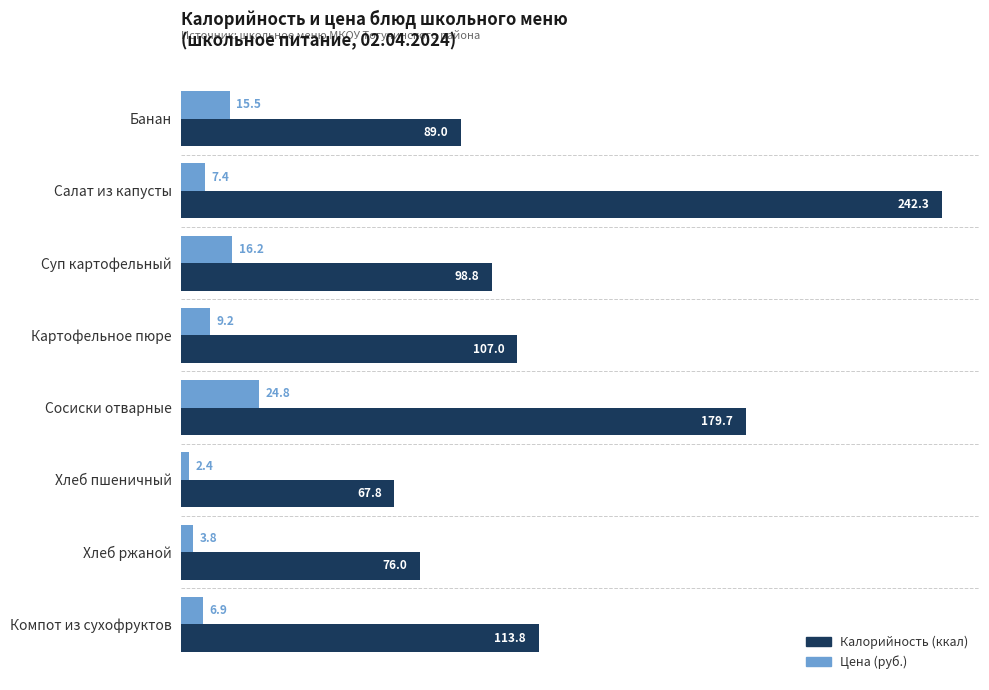

How many categories are shown in the chart?

8